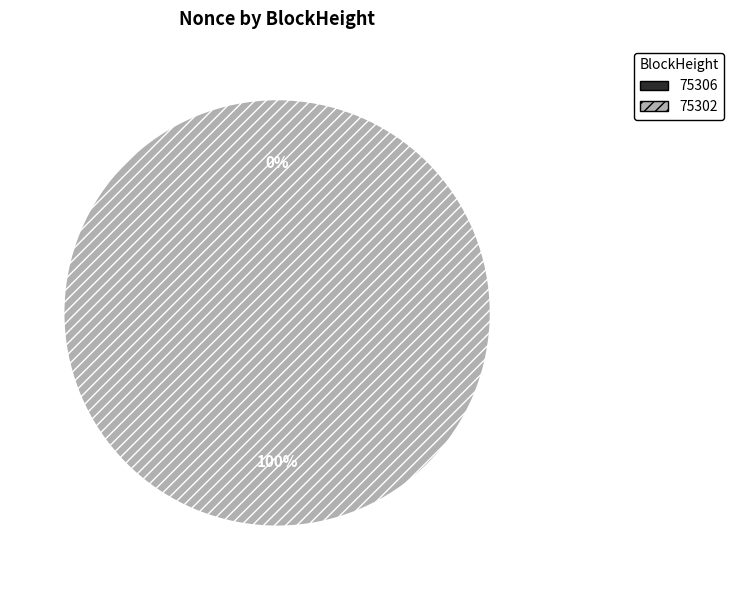

How many slices are in this pie chart?

2